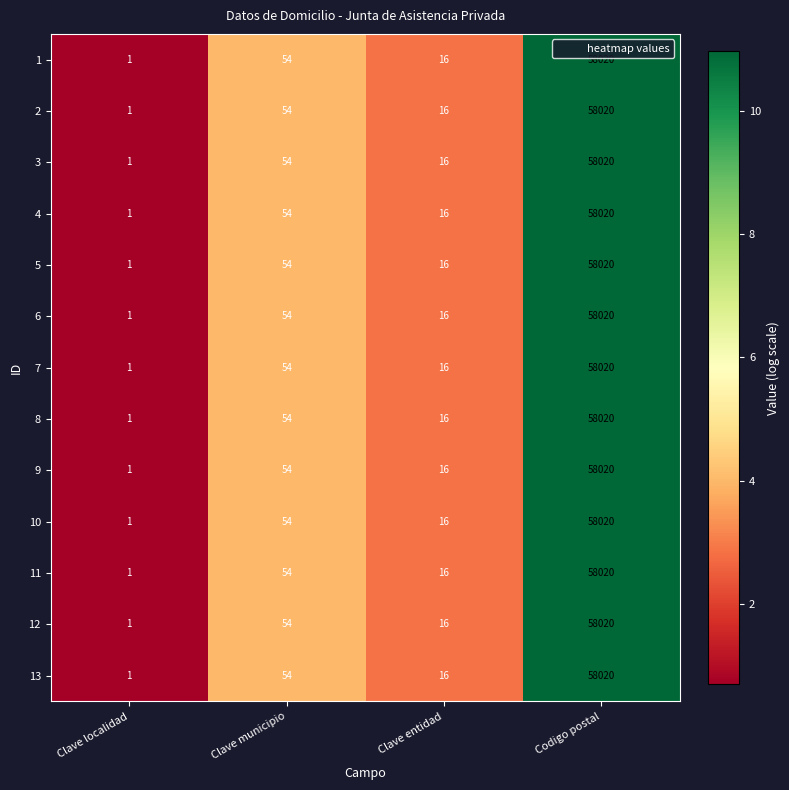

What is the difference between the maximum and minimum values in the 2 series?

58019